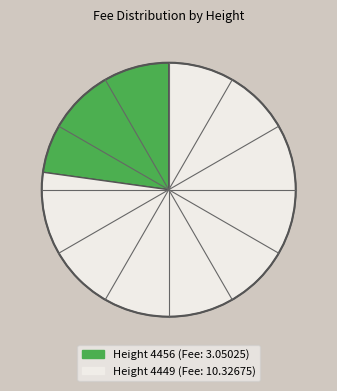

Does any single category account for the majority?

Yes